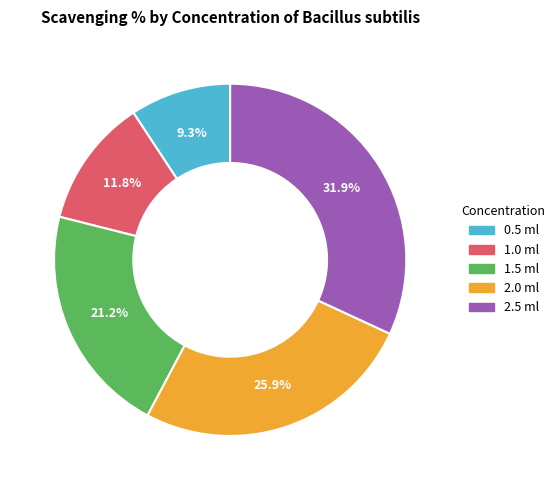

Which category has the smallest portion of the pie?

0.5 ml